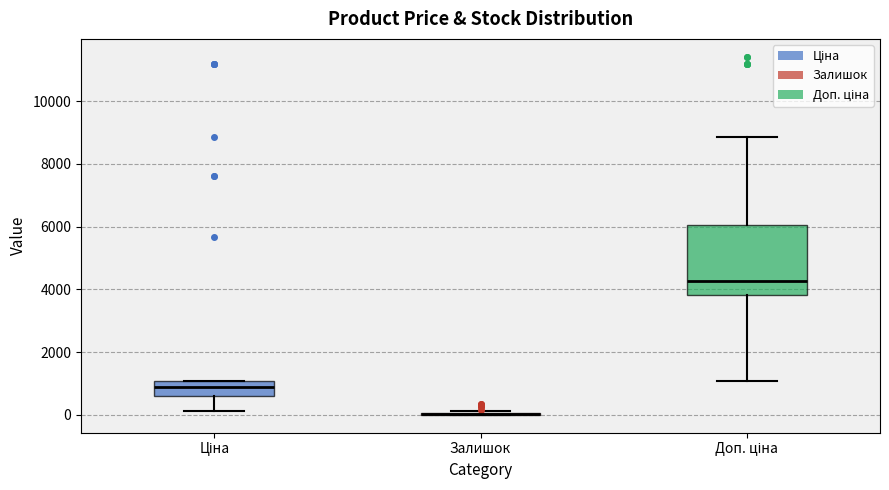

Reading left to right, read every box against the y-axis: the position of its median line, the range the box covers, and the ends of its whiskers. The values are not printed on the chart, so give them approximately, as read against the axis.

Ціна: median 800, box 600 to 1000, whiskers 200 to 1000
Залишок: box collapsed to a line at 0, whiskers 0 to 200
Доп. ціна: median 4200, box 3800 to 6000, whiskers 1000 to 8800